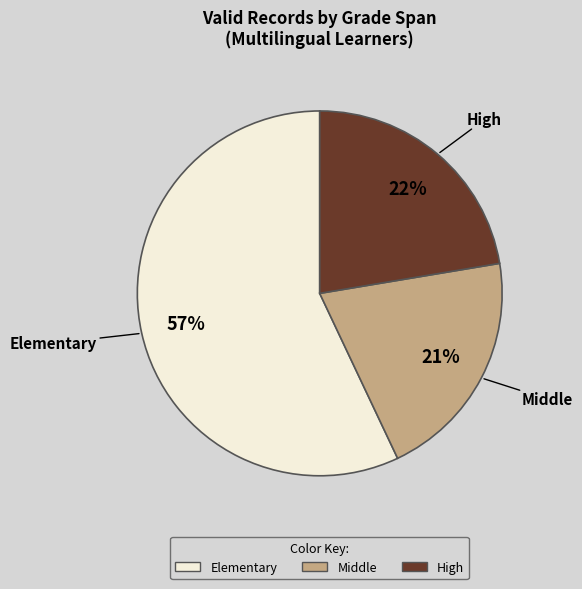

Count the number of slices in the pie.

3